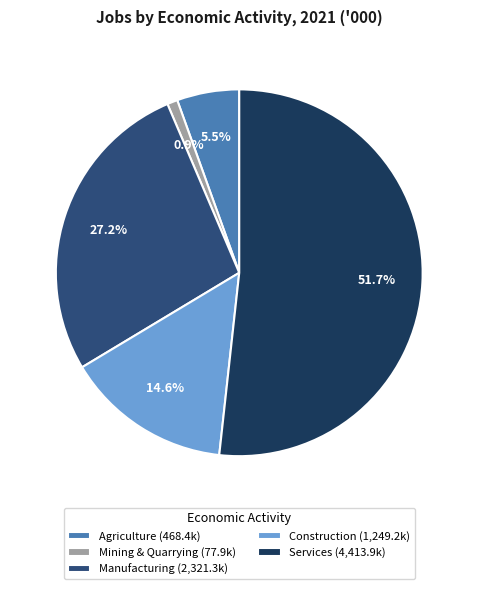

Count the number of slices in the pie.

5